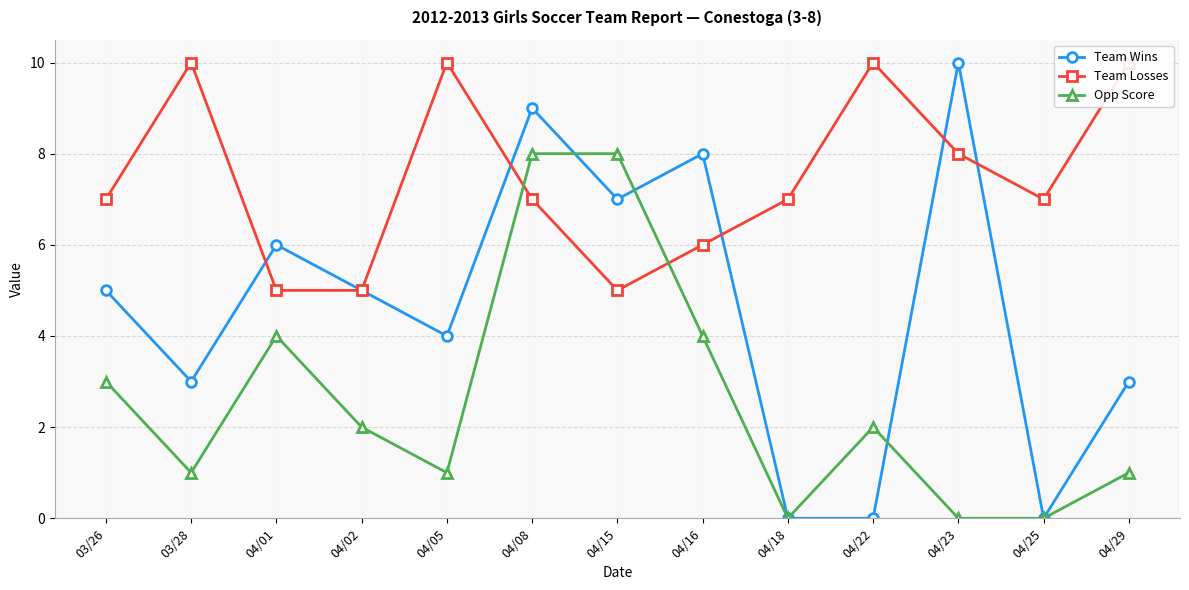

Is it true that Team Wins equals 3 at 04/29?

True